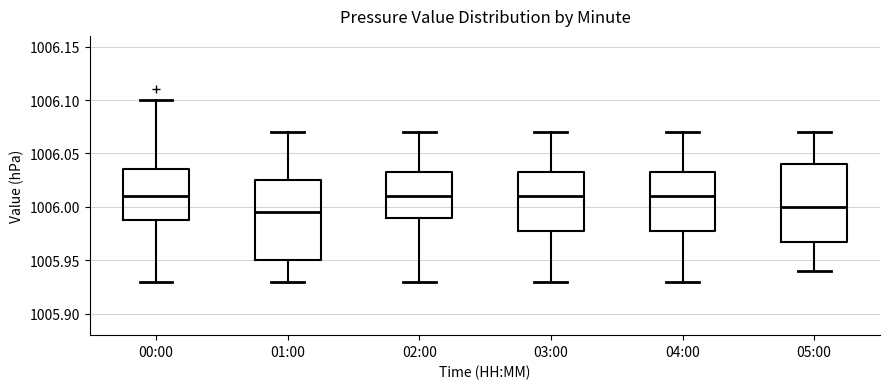

Reading left to right, transcribe this box plot: for each box, give where its median line is, the range the box spans, and where its two whiskers end, as read against the y-axis. The values are not printed on the chart, so give them approximately, as read against the axis.

00:00: median 1006.010, box 1005.990 to 1006.035, whiskers 1005.930 to 1006.100
01:00: median 1005.995, box 1005.950 to 1006.025, whiskers 1005.930 to 1006.070
02:00: median 1006.010, box 1005.990 to 1006.035, whiskers 1005.930 to 1006.070
03:00: median 1006.010, box 1005.980 to 1006.035, whiskers 1005.930 to 1006.070
04:00: median 1006.010, box 1005.980 to 1006.035, whiskers 1005.930 to 1006.070
05:00: median 1006.000, box 1005.970 to 1006.040, whiskers 1005.940 to 1006.070